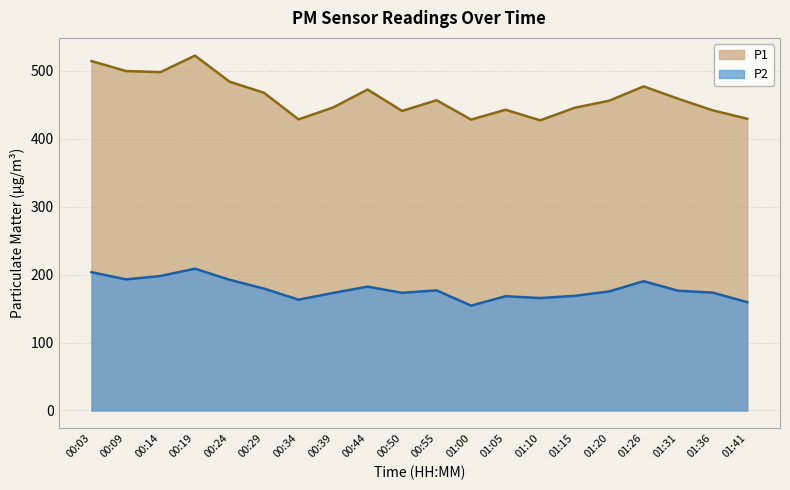

How many data points in P2 are above 176?

10